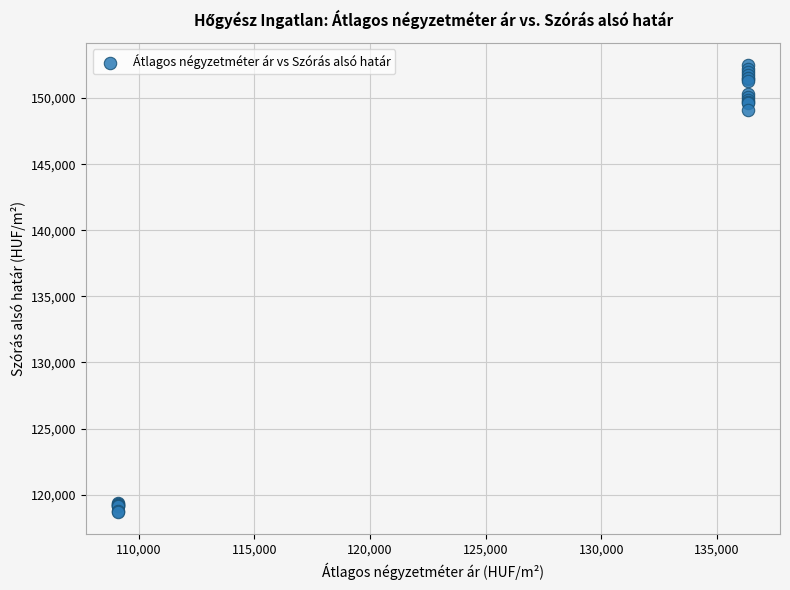

What Y value in the scatter plot is closest to 135592?

149136